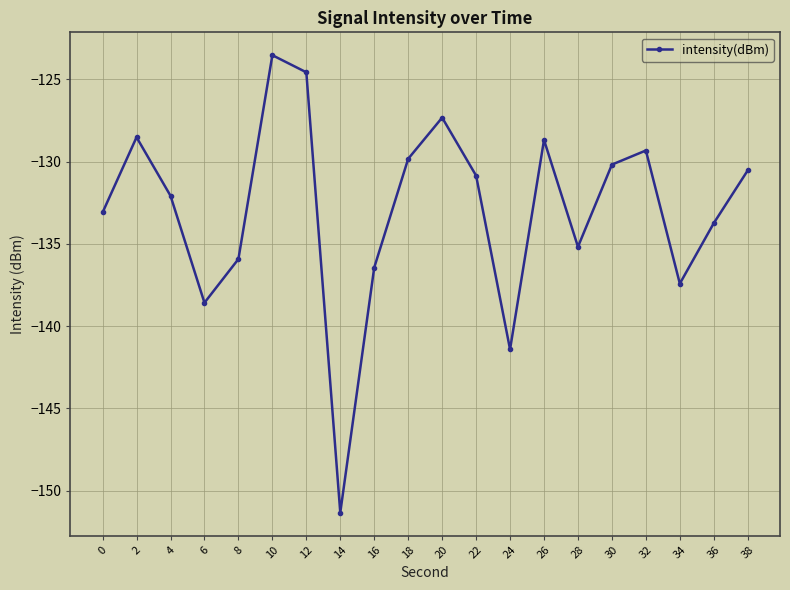

What is the sum of the values at 30 and 22?

-261.0